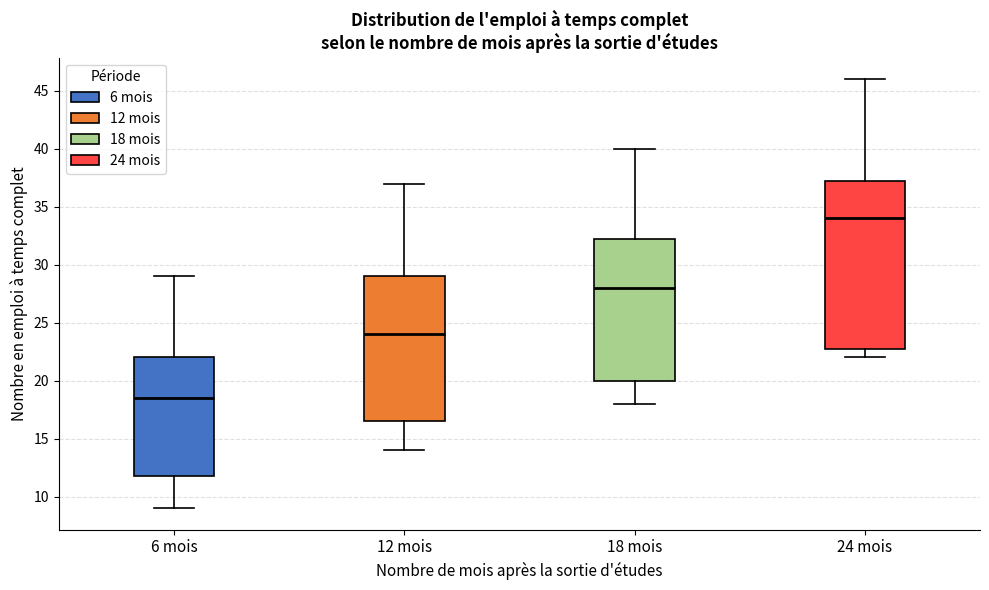

Which box has the highest median line?

24 mois